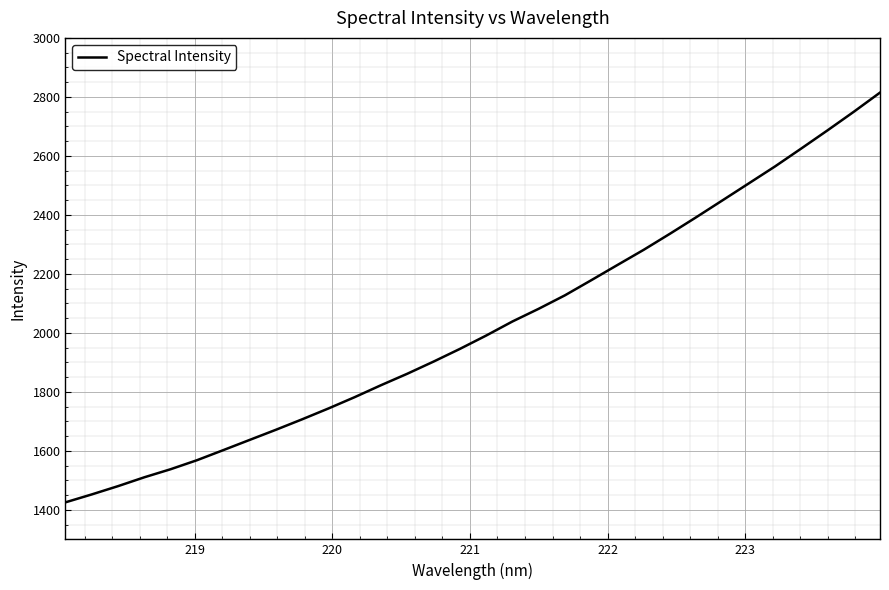

What is the difference between the maximum and minimum values?

1389.0